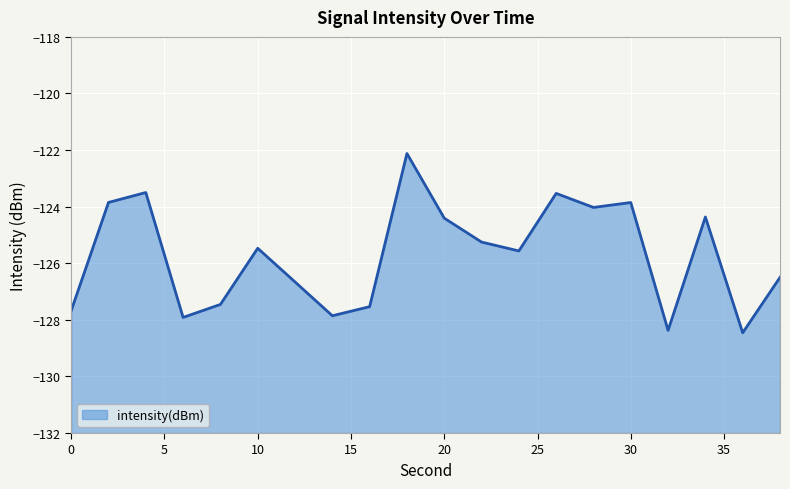

What is the value of the 12th point from the left?

-125.3